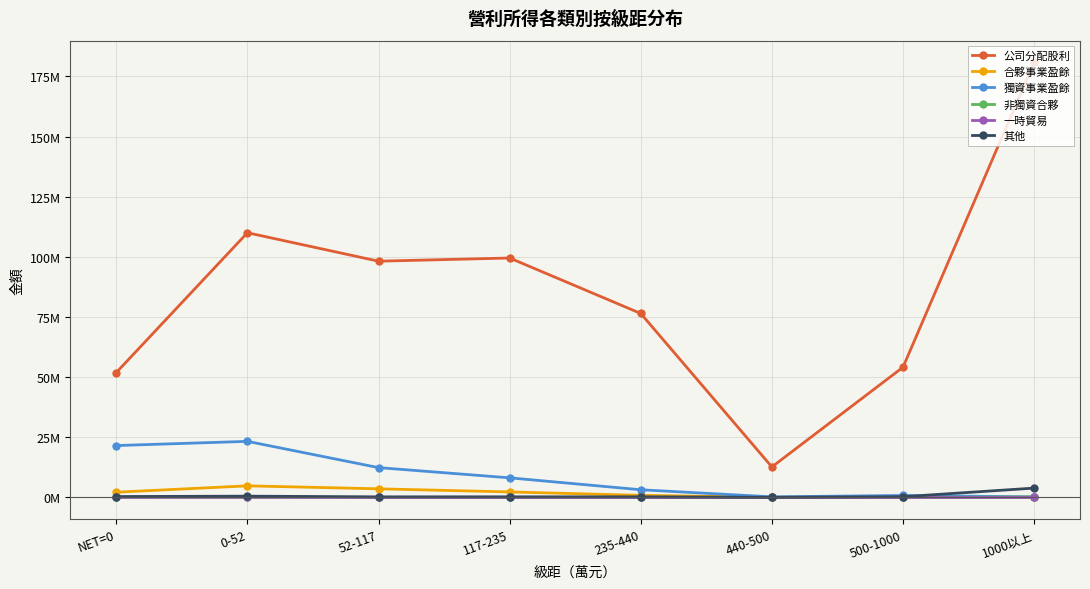

What is the difference between the 非獨資合夥 values at 0-52 and 117-235?

6519